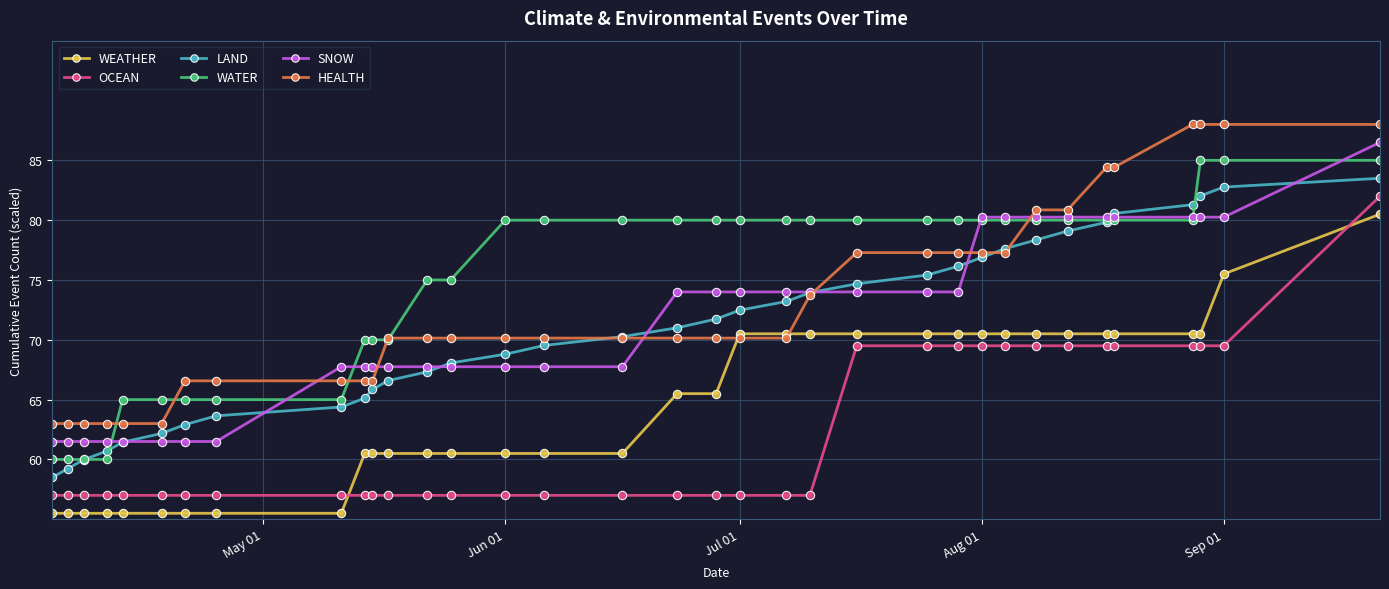

Which series has the largest total across all categories?

WATER